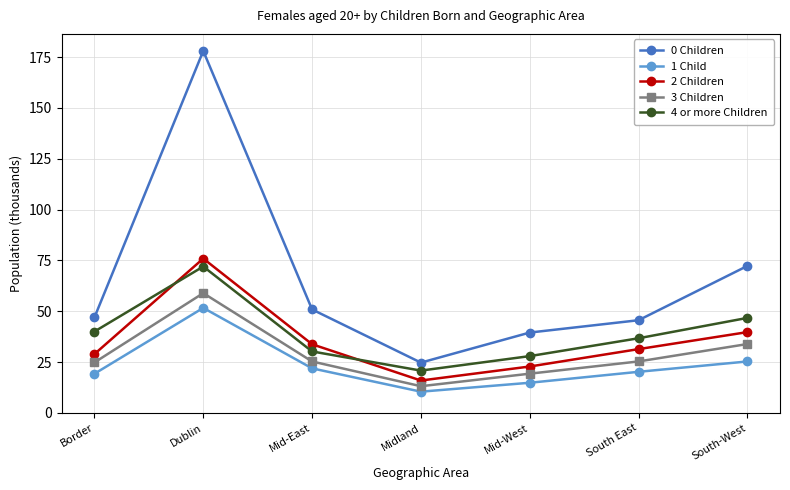

What is the sum of all 1 Child values?

163.5